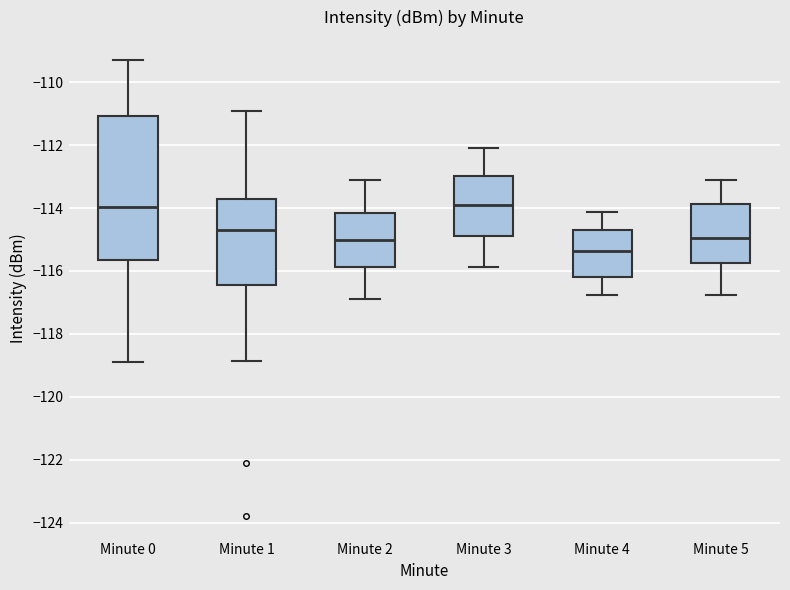

Where is the lower edge of the box for Minute 4 on the y-axis? The values are not printed on the chart, so give them approximately, as read against the axis.

-116.2